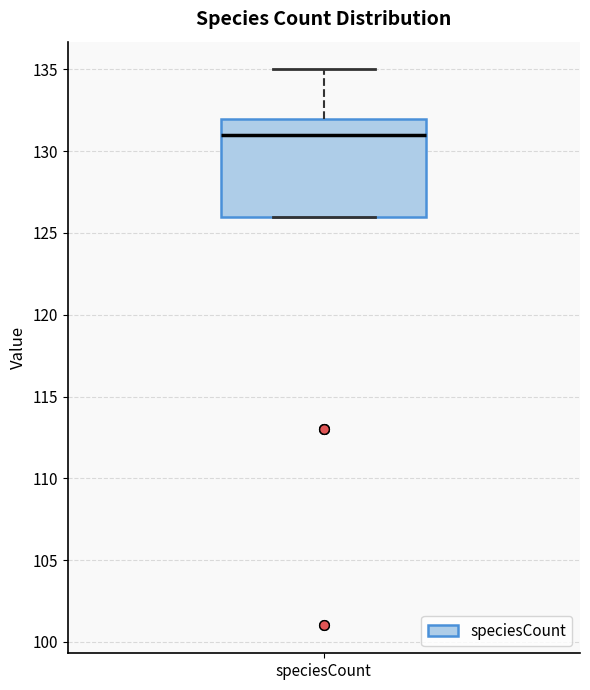

Read this box plot against the y-axis: the position of the median line, the range covered by the box, and the ends of both whiskers. The values are not printed on the chart, so give them approximately, as read against the axis.

median 131, box 126 to 132, whiskers 126 to 135